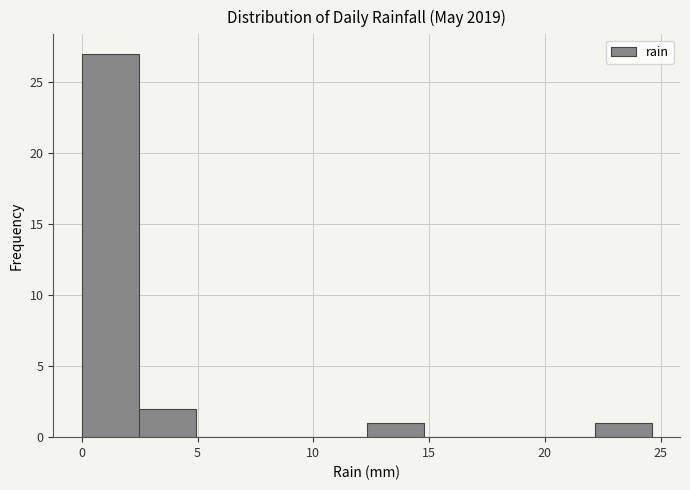

Which range on the x-axis has the tallest bar?

0.0 to 2.5